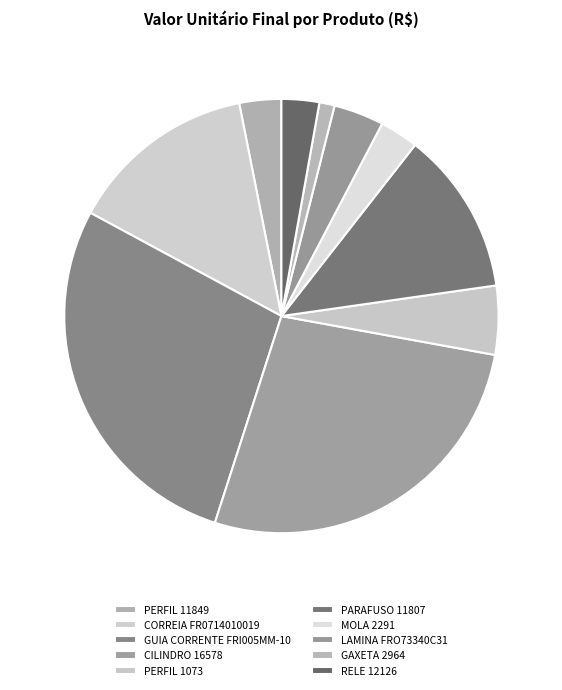

How many slices are in this pie chart?

10